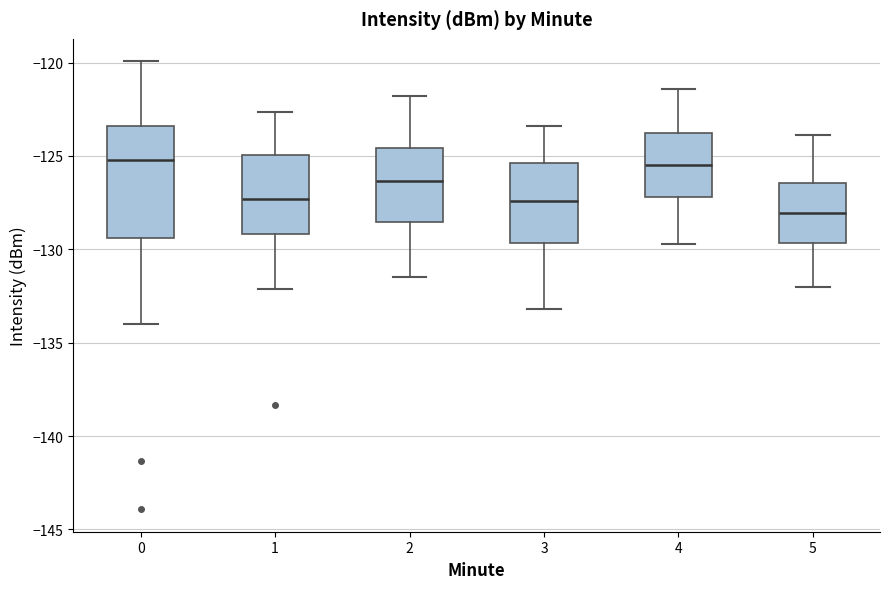

Comparing the boxes themselves (not the whiskers), which one is the tallest?

0